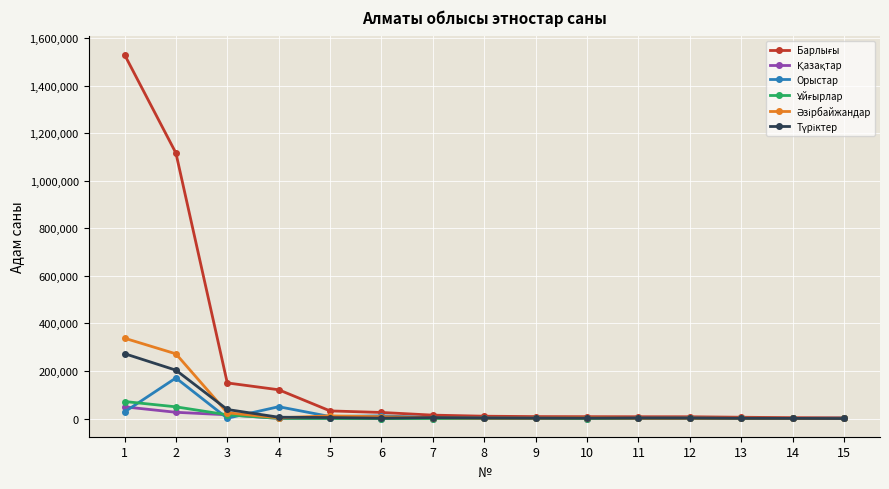

What is the maximum value shown in the chart?

1531167